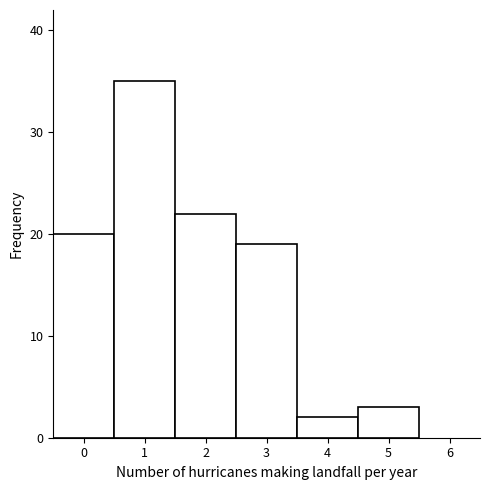

Reading left to right, transcribe this chart: for each bar, give the range it covers on the x-axis and its height. The values are not printed on the chart, so give them approximately, as read against the axis.

-0.5 to 0.5: 20
0.5 to 1.5: 35
1.5 to 2.5: 22
2.5 to 3.5: 19
3.5 to 4.5: 2
4.5 to 5.5: 3